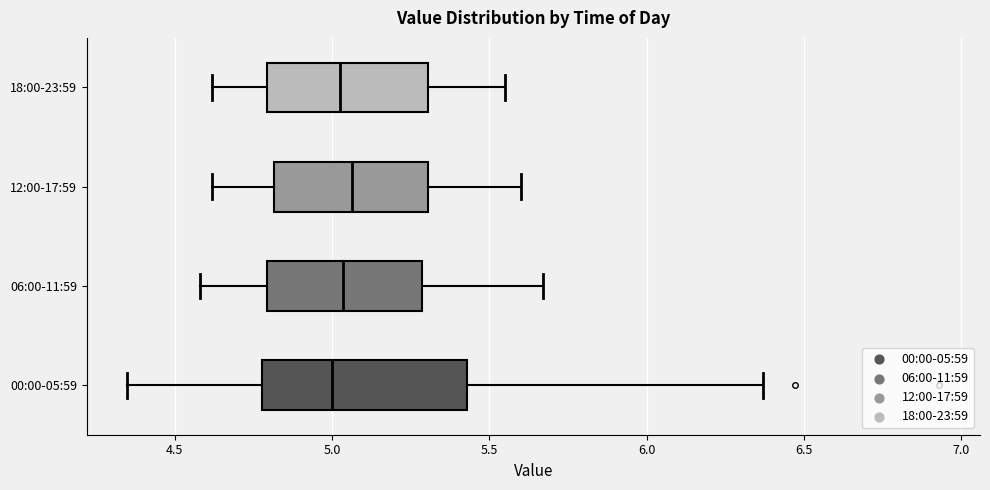

Comparing the boxes themselves (not the whiskers), which one is the widest?

00:00-05:59